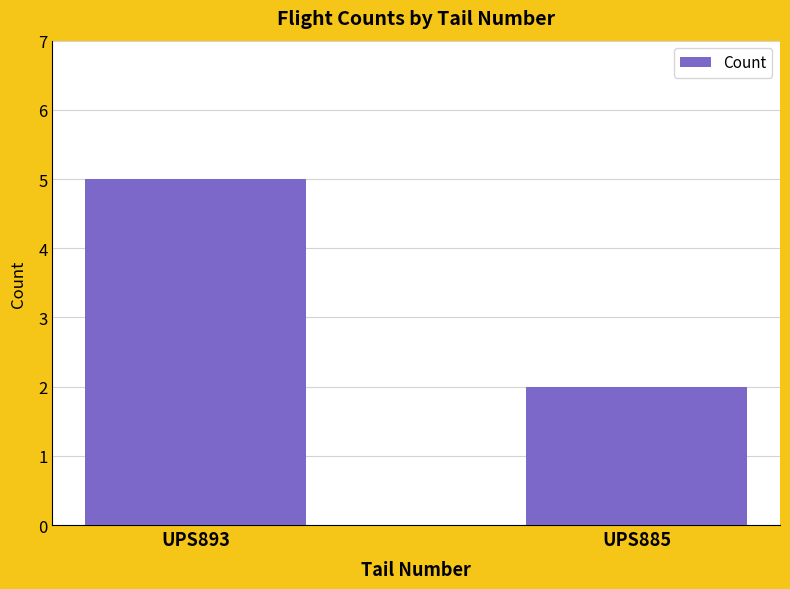

At which category does the chart reach its minimum across all series?

UPS885